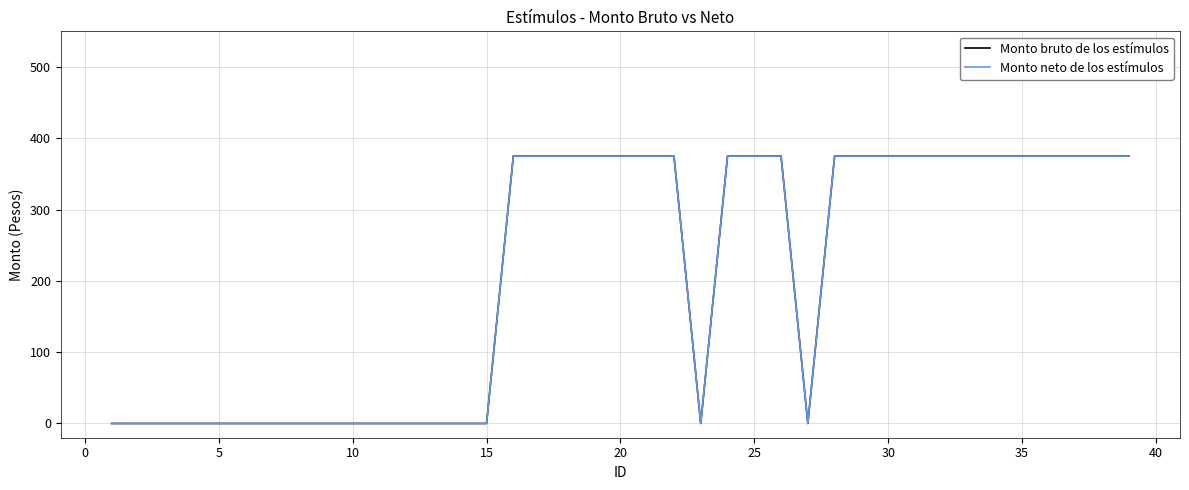

Does the chart have visible grid lines?

Yes